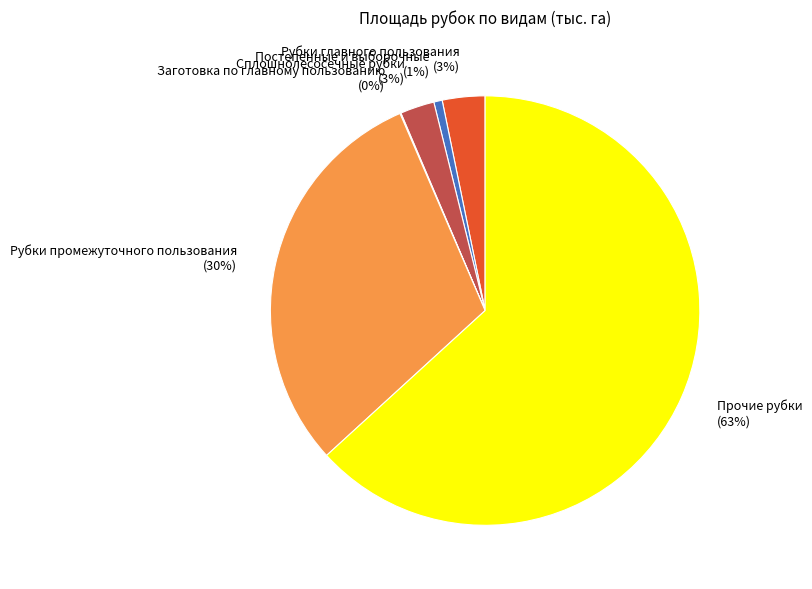

To the nearest percent, what is the combined percentage of Сплошнолесосечные рубки and Рубки промежуточного пользования?

33%